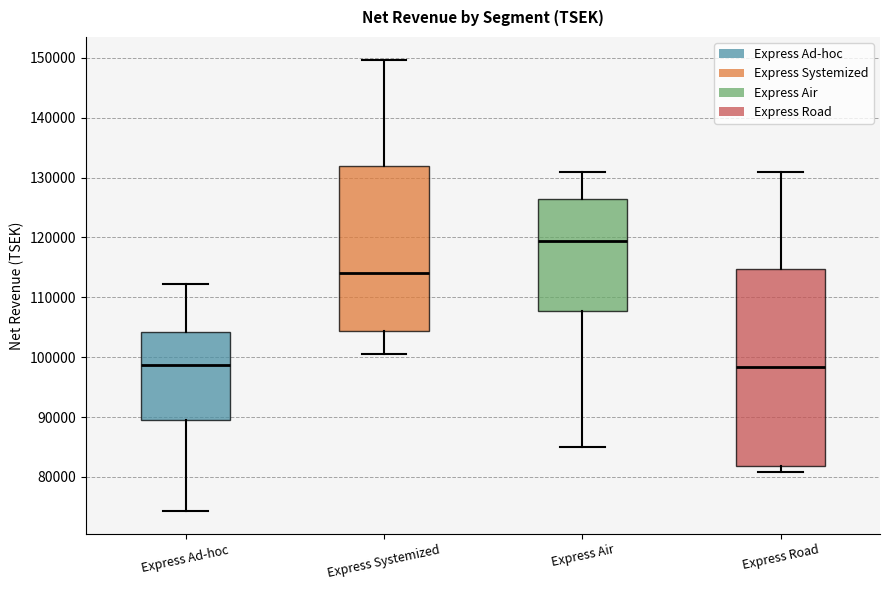

Where does the upper whisker of the box for Express Systemized end on the y-axis? The values are not printed on the chart, so give them approximately, as read against the axis.

150000